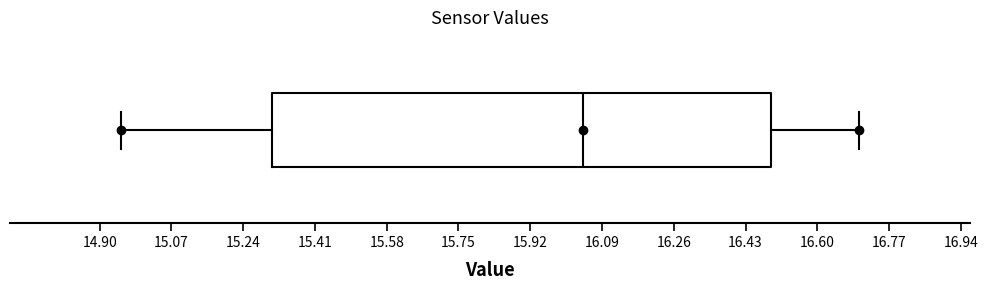

Transcribe this box plot: give where the median line is, the range the box spans, and where the two whiskers end, as read against the x-axis. The values are not printed on the chart, so give them approximately, as read against the axis.

median 16.04, box 15.30 to 16.50, whiskers 14.96 to 16.70